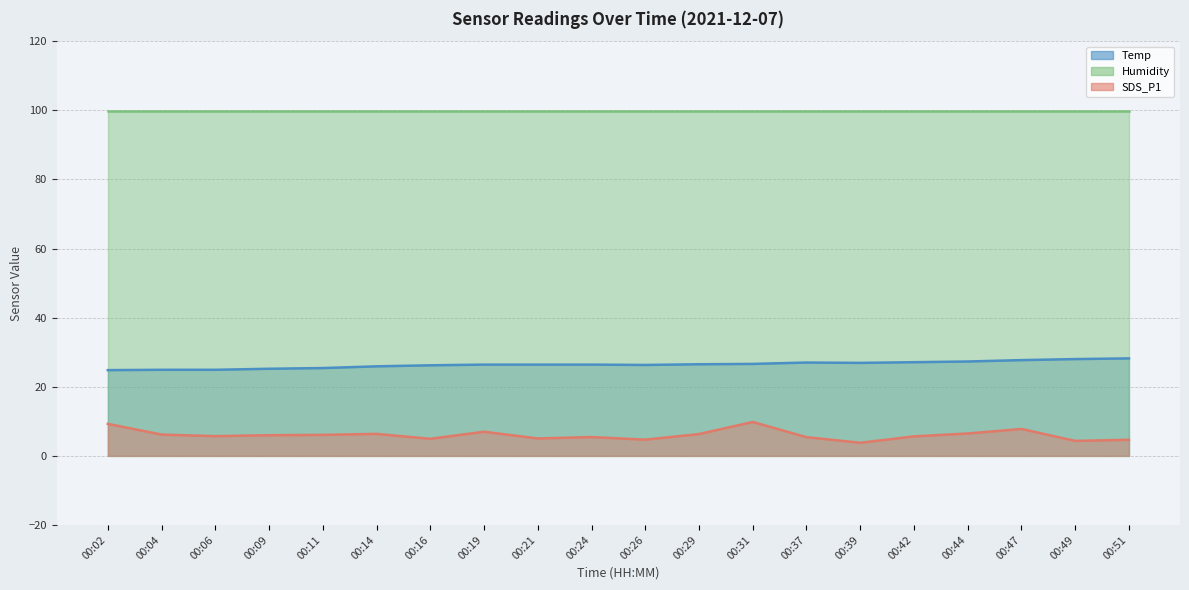

True or false: SDS_P1 has a value of 1.7 at 00:11.

False